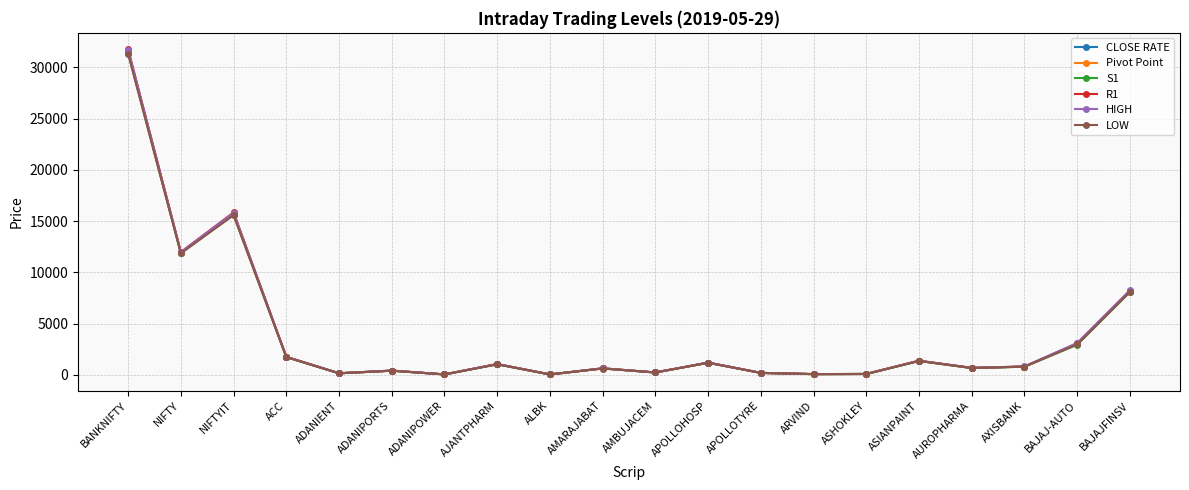

The HIGH series shows 1068.0 at AJANTPHARM. True or false?

True